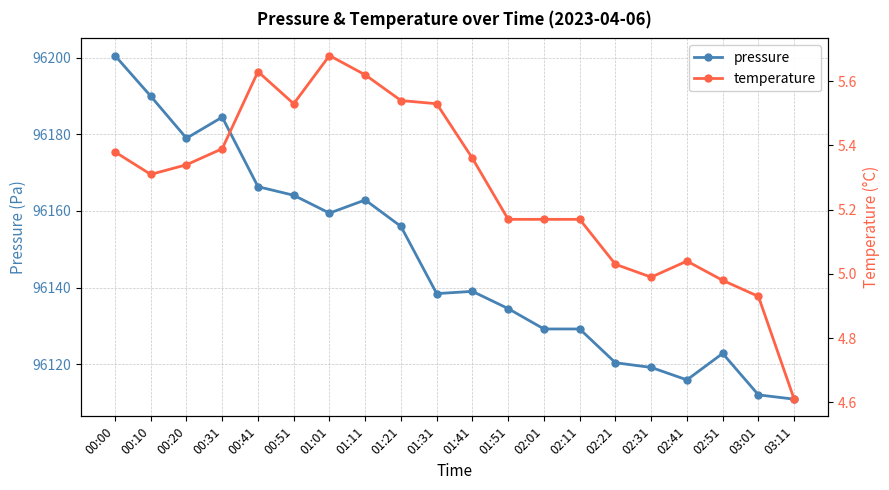

Rank the series by their maximum value, from lowest to highest.

temperature, pressure